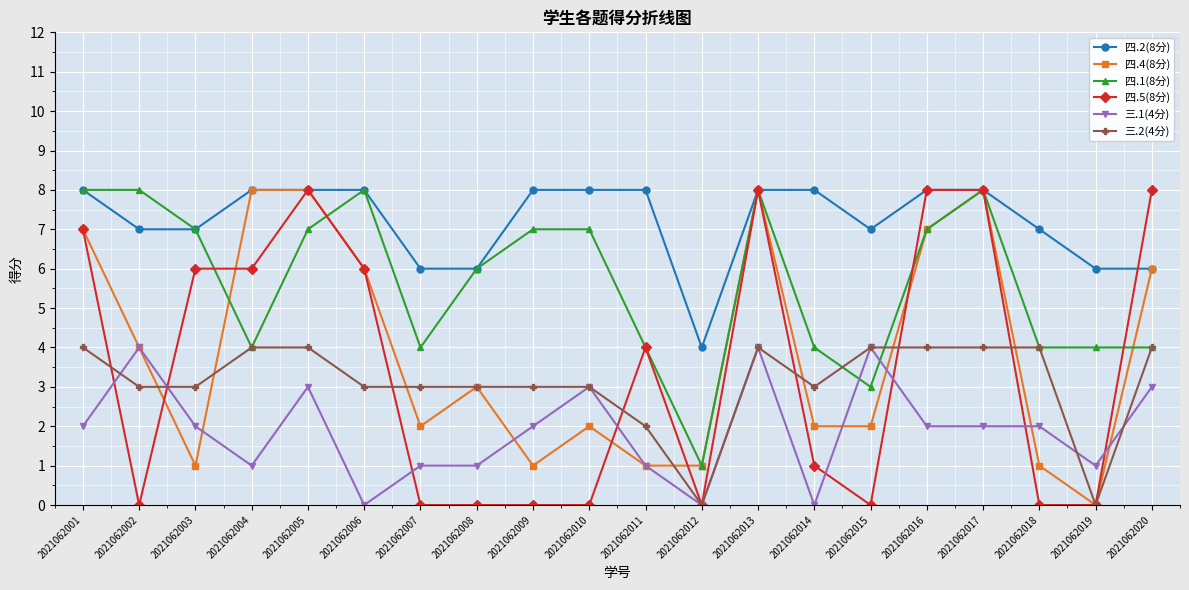

At which label is 四.4(8分) closest to 4?

2021062002